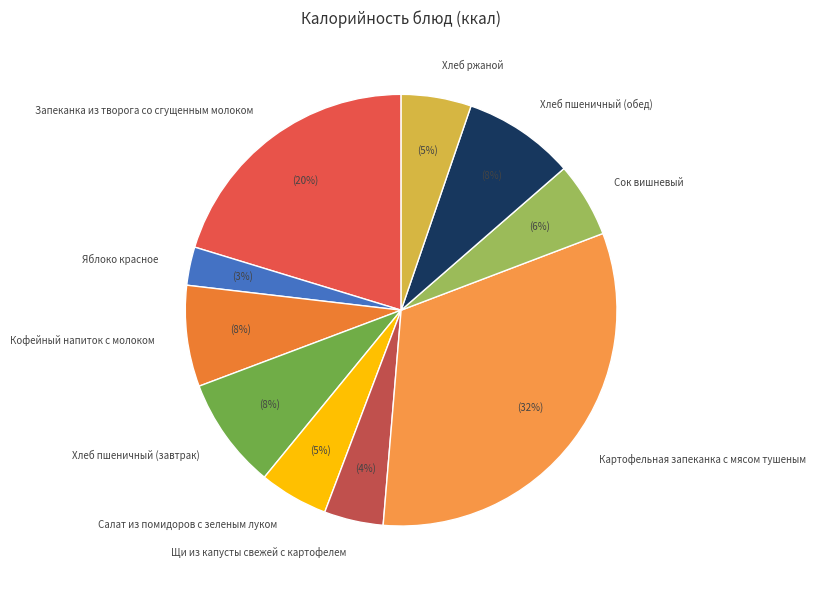

How many segments does this pie chart have?

10